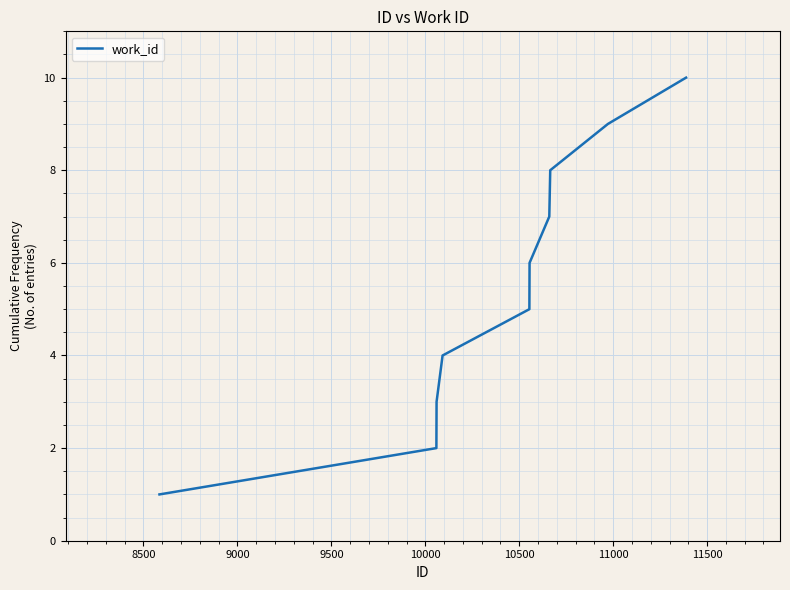

What is the maximum value shown in the chart?

10